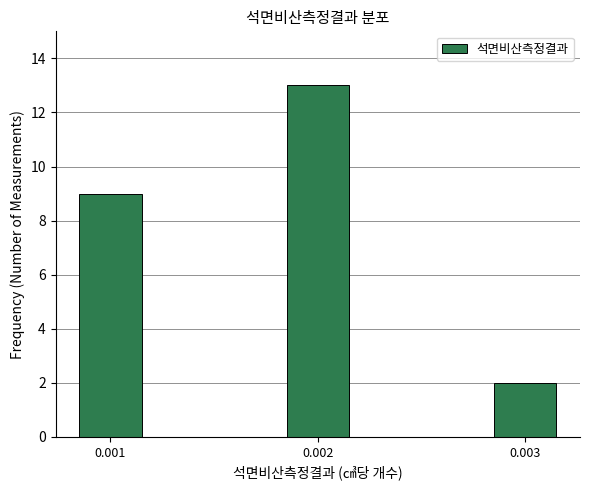

Reading left to right, list all the values displayed in this chart.

0.001=9	0.002=13	0.003=2